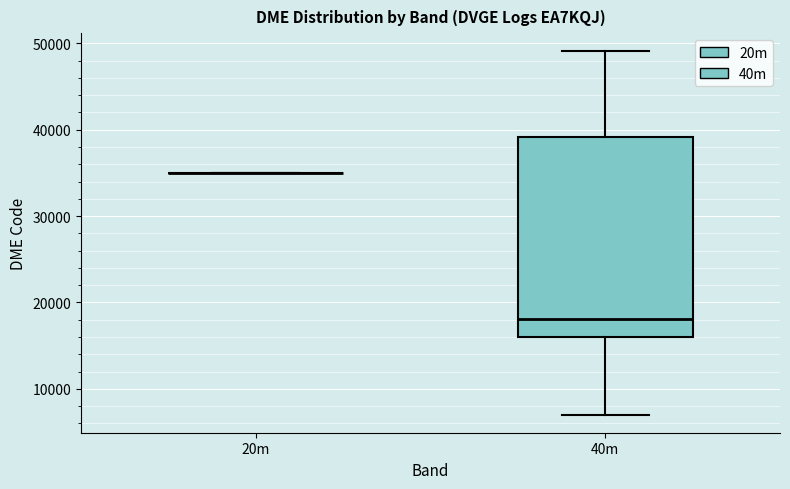

Reading left to right, transcribe this box plot: for each box, give where its median line is, the range the box spans, and where its two whiskers end, as read against the y-axis. The values are not printed on the chart, so give them approximately, as read against the axis.

20m: box collapsed to a line at 35000, whiskers 35000 to 35000
40m: median 18000, box 16000 to 39000, whiskers 7000 to 49000